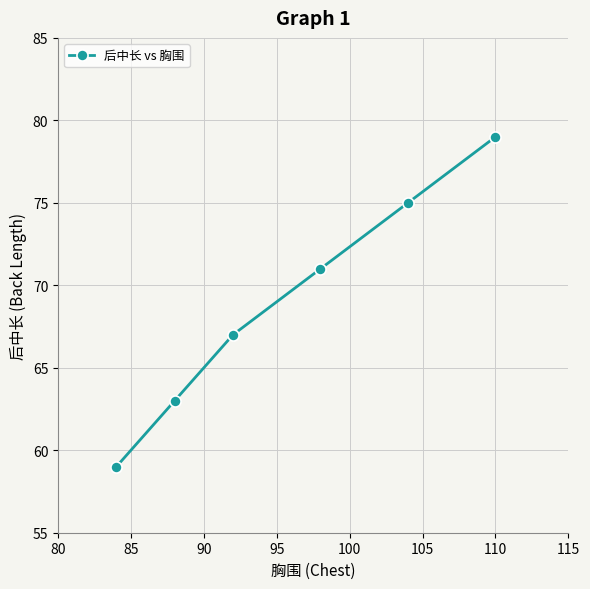

What is the value of the 5th point from the left?

75